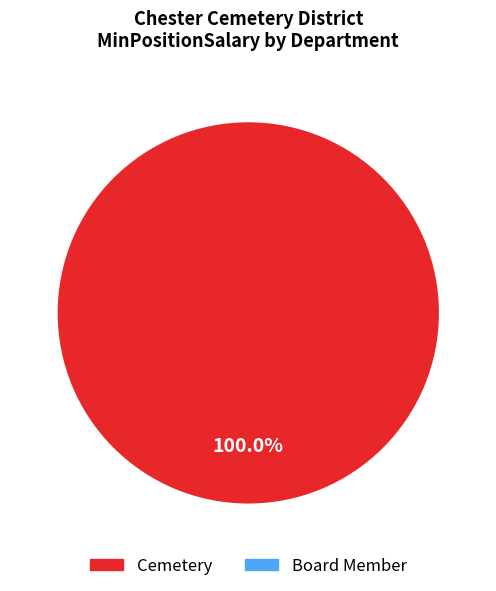

Does any single category account for the majority?

Yes